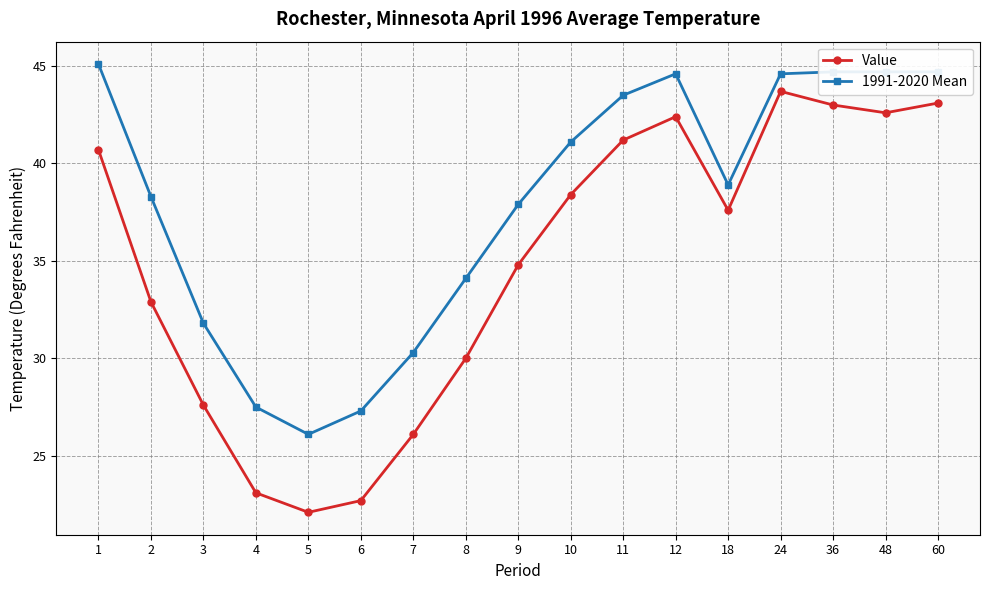

What are all the series names shown in the legend?

Value, 1991-2020 Mean